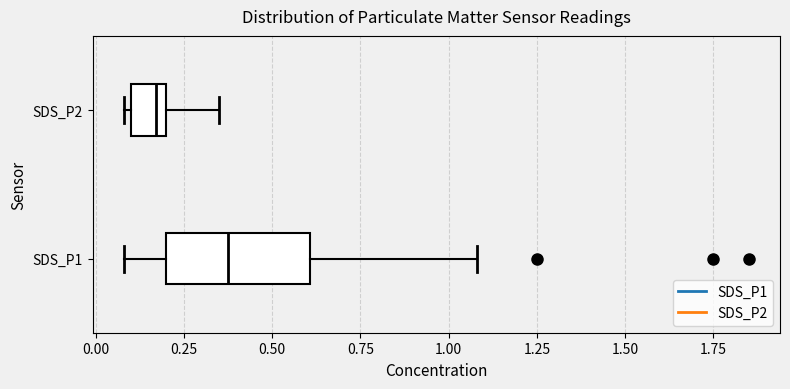

Which box's median line is the furthest to the left?

SDS_P2